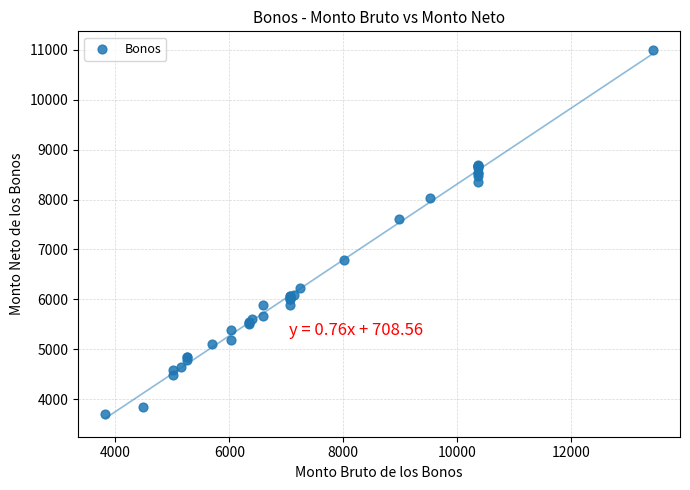

What Y value in the scatter plot is closest to 7354?

7614.5